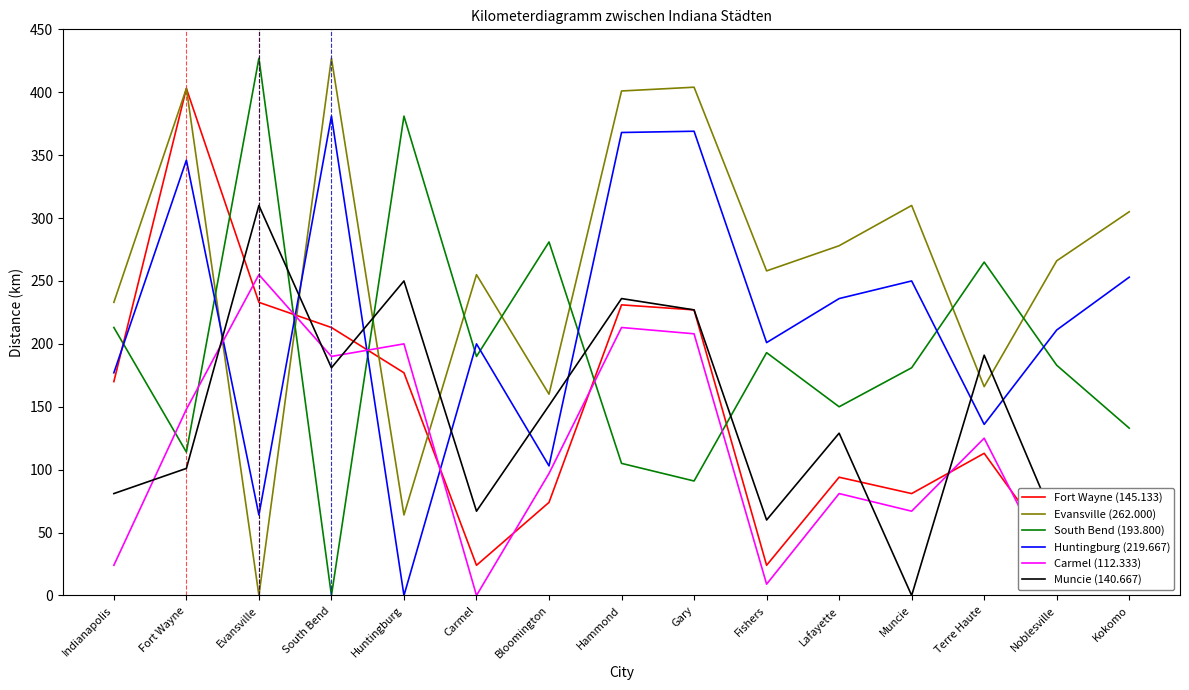

What position from the right is Hammond?

8